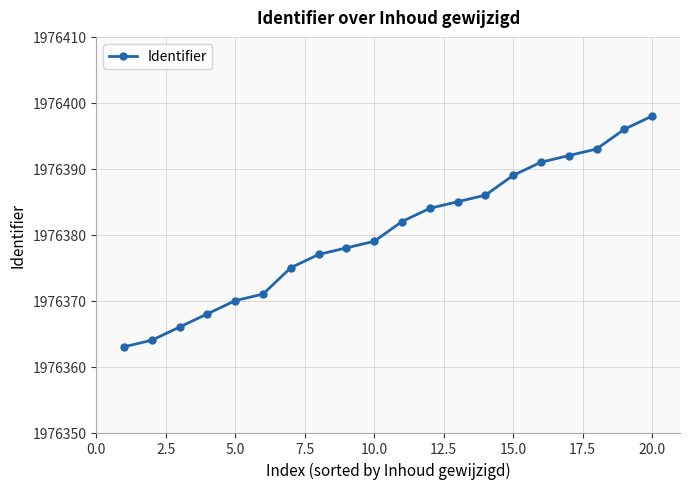

What is the sum of all values?

39527607